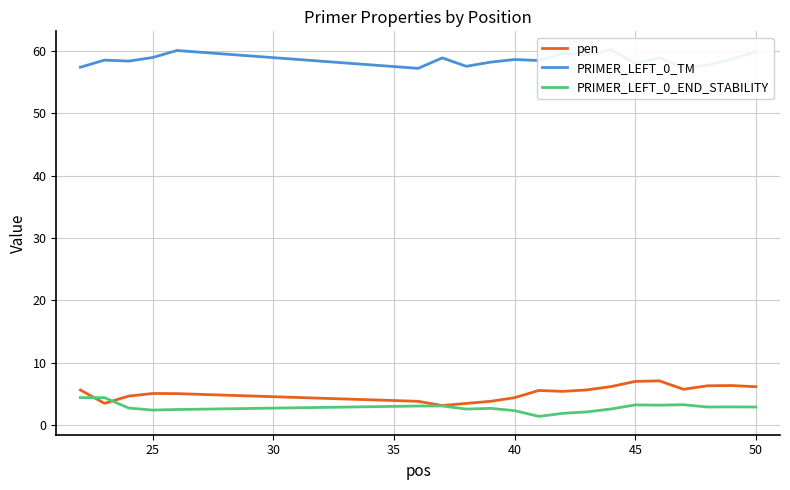

What is the lowest value of the pen series?

3.1